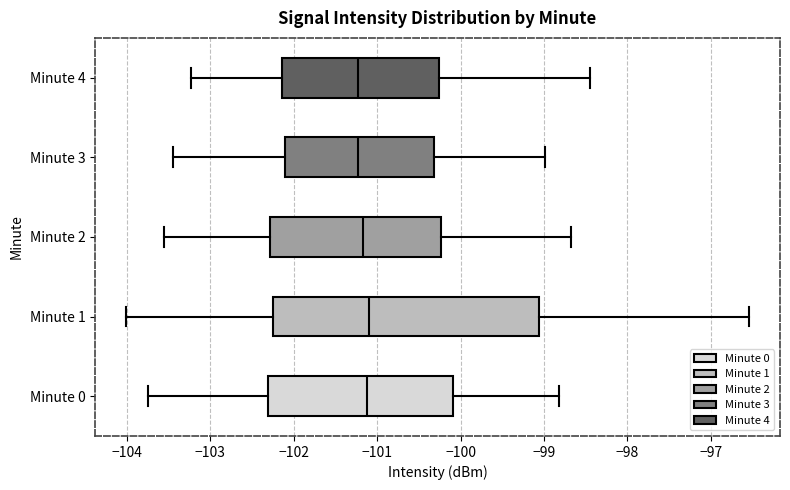

Reading bottom to top, read every box against the x-axis: the position of its median line, the range the box covers, and the ends of its whiskers. The values are not printed on the chart, so give them approximately, as read against the axis.

Minute 0: median -101.1, box -102.3 to -100.1, whiskers -103.7 to -98.8
Minute 1: median -101.1, box -102.3 to -99.1, whiskers -104.0 to -96.5
Minute 2: median -101.2, box -102.3 to -100.2, whiskers -103.6 to -98.7
Minute 3: median -101.2, box -102.1 to -100.3, whiskers -103.4 to -99.0
Minute 4: median -101.2, box -102.1 to -100.3, whiskers -103.2 to -98.4